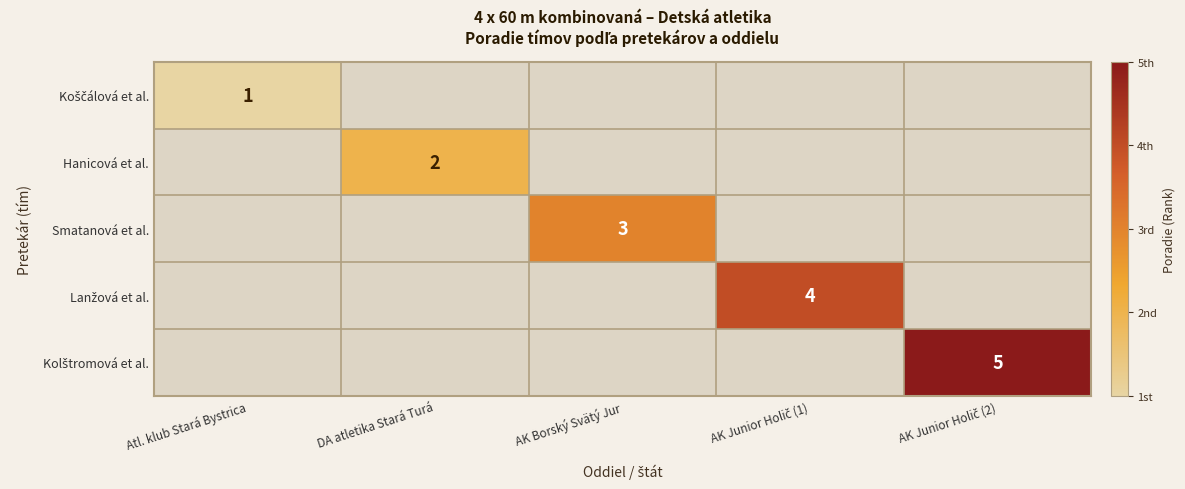

Rank the series by their average value, from highest to lowest.

Kolštromová et al., Lanžová et al., Smatanová et al., Hanicová et al., Koščálová et al.